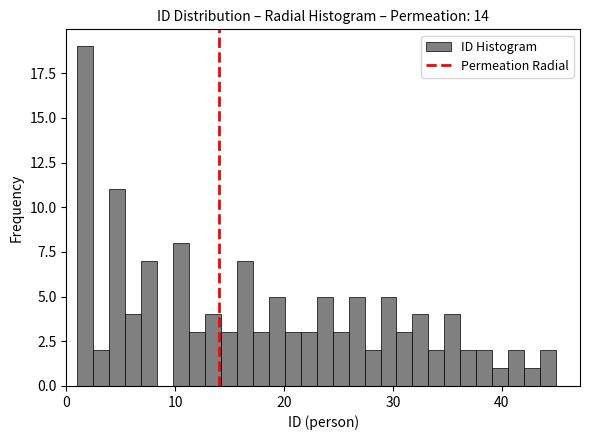

Read against the x-axis, roughly where is the centre of the tallest bar?

2